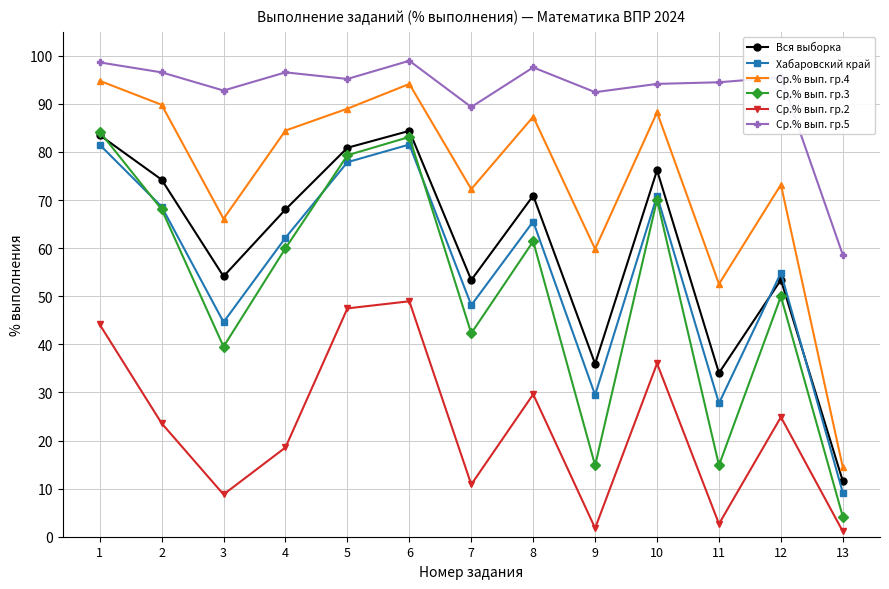

Rank the series at 7 from lowest to highest value.

Ср.% вып. гр.2, Ср.% вып. гр.3, Хабаровский край, Вся выборка, Ср.% вып. гр.4, Ср.% вып. гр.5